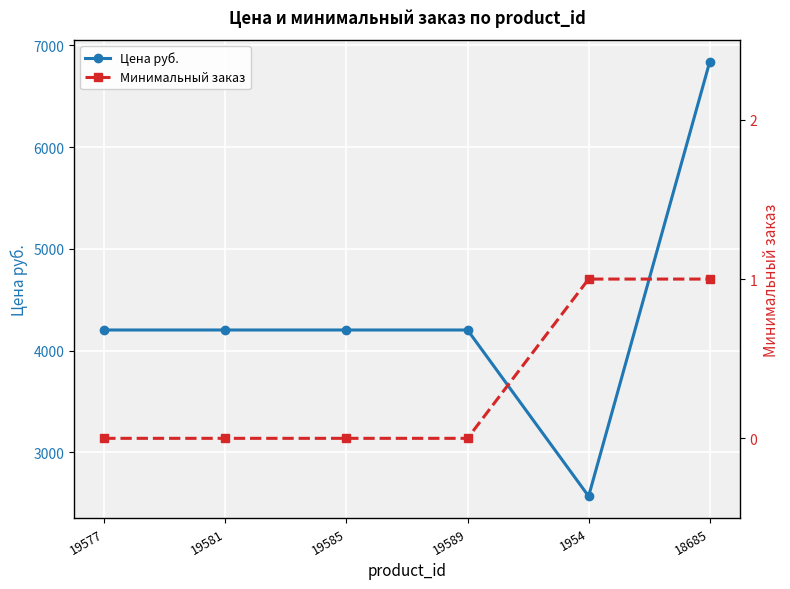

Reading left to right, extract all data points from this chart.

Цена руб.: 4202.4	4202.4	4202.4	4202.4	2568.0	6838.0
Минимальный заказ: 0.0	0.0	0.0	0.0	1.0	1.0